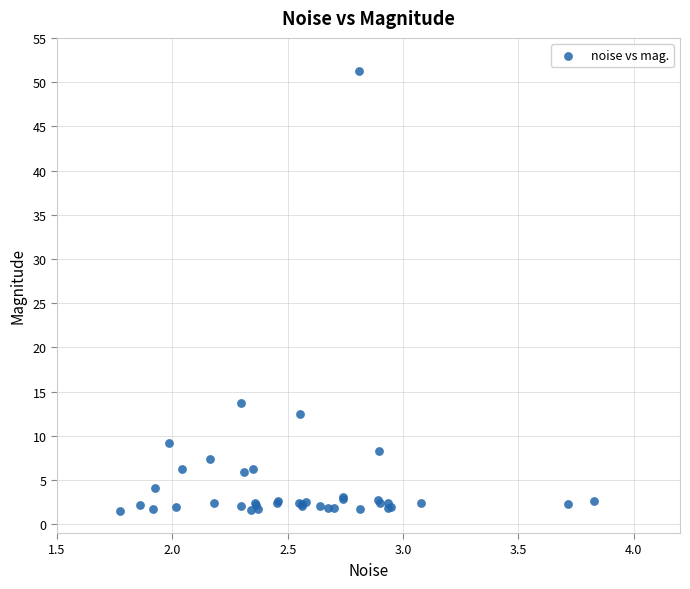

What Y value in the scatter plot is closest to 26?

13.7